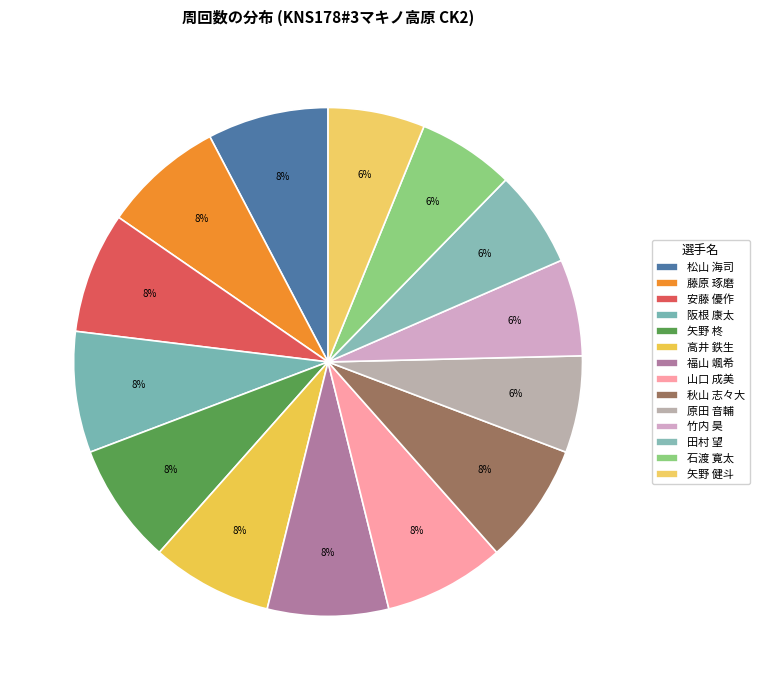

Which slice is the largest?

松山 海司